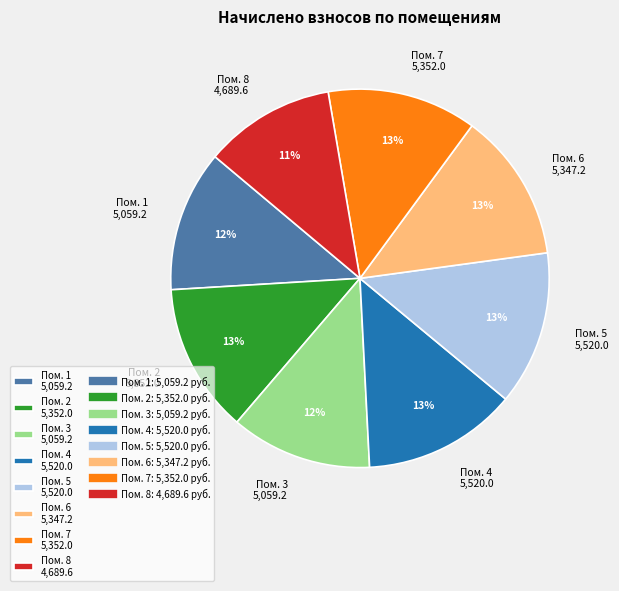

To the nearest percent, what is the difference between the largest and smallest slice percentages?

2%